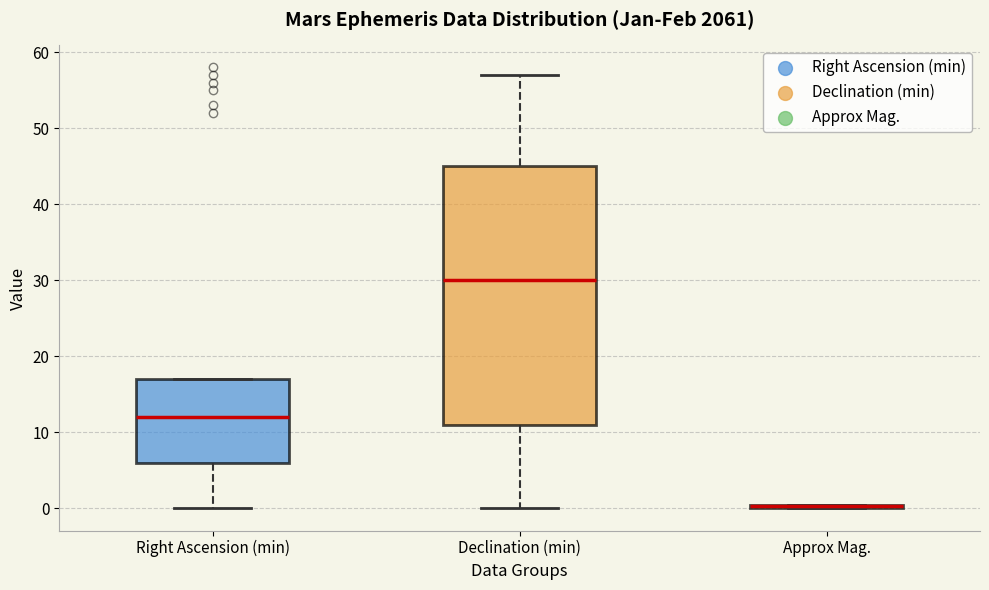

Reading left to right, read every box against the y-axis: the position of its median line, the range the box covers, and the ends of its whiskers. The values are not printed on the chart, so give them approximately, as read against the axis.

Right Ascension (min): median 12, box 6 to 17, whiskers 0 to 17
Declination (min): median 30, box 11 to 45, whiskers 0 to 57
Approx Mag.: box collapsed to a line at 0, whiskers 0 to 1